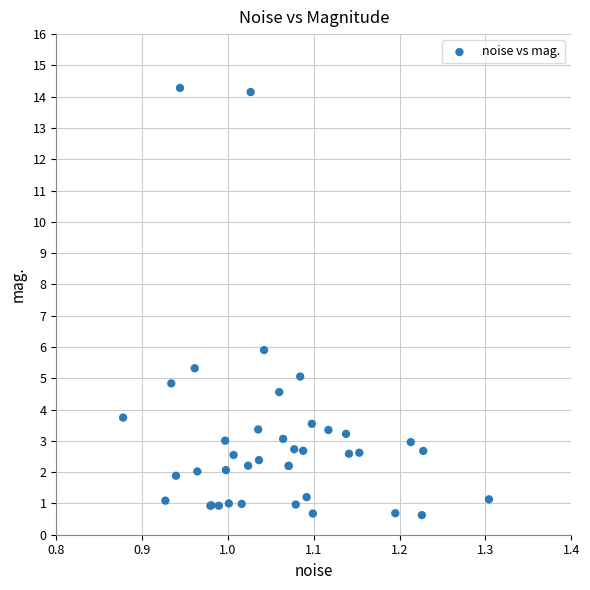

What Y value in the scatter plot is closest to 7?

5.9